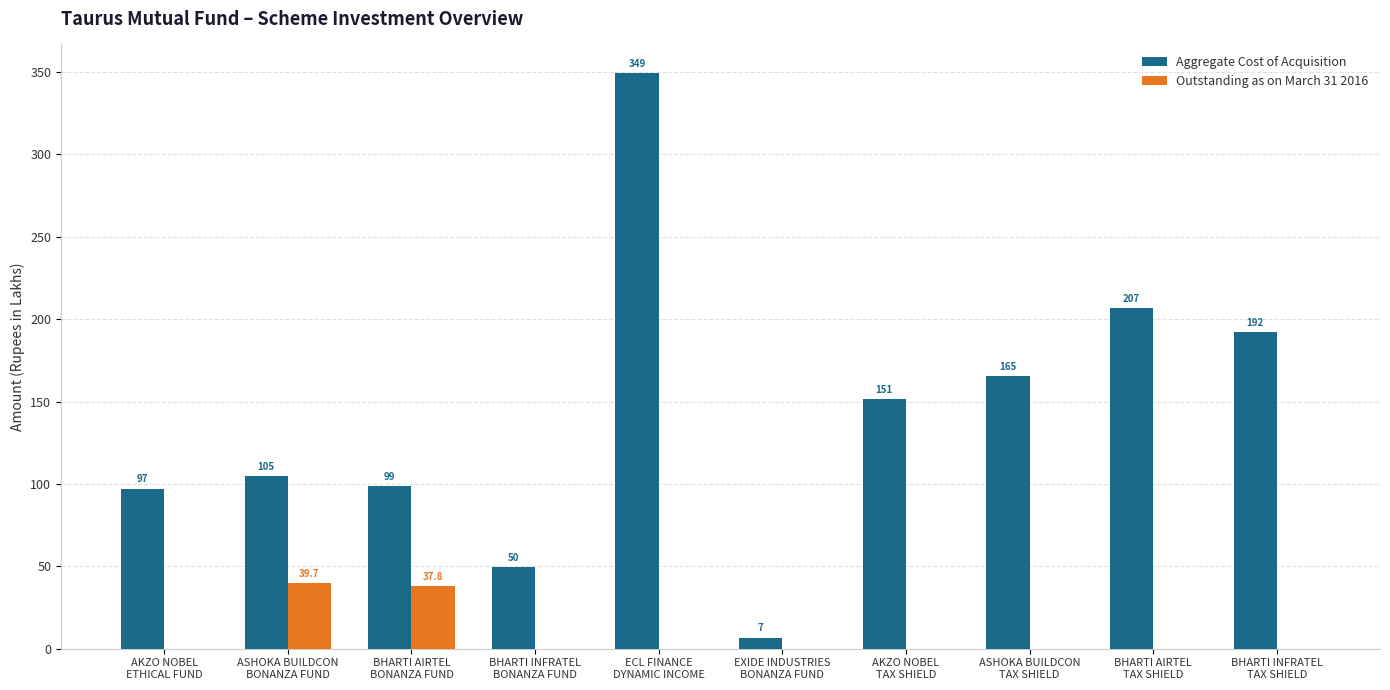

Is it true that Aggregate Cost of Acquisition equals 15.4 at BHARTI INFRATEL
BONANZA FUND?

False